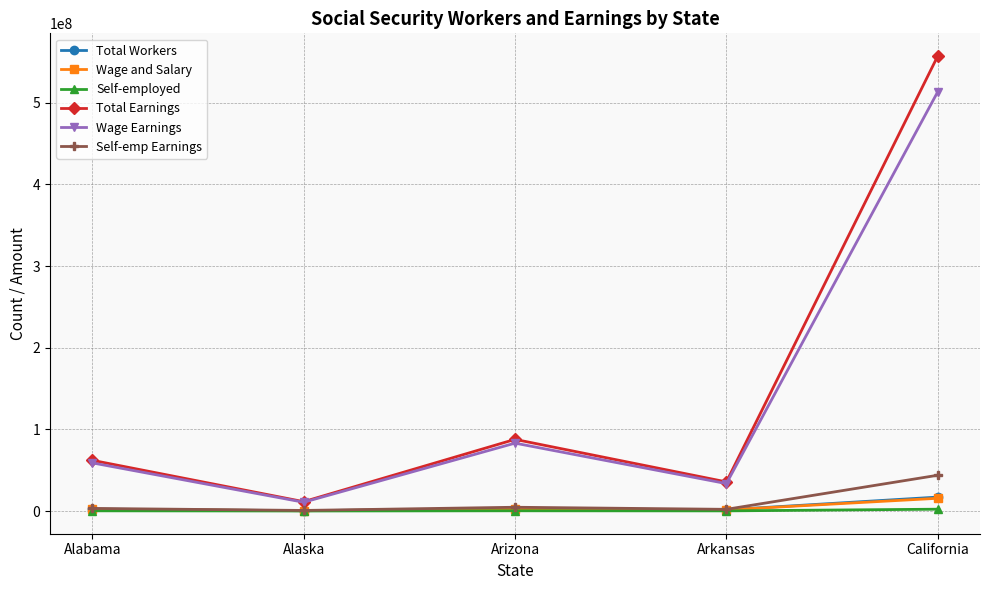

At which category is the sum across all series the highest?

California